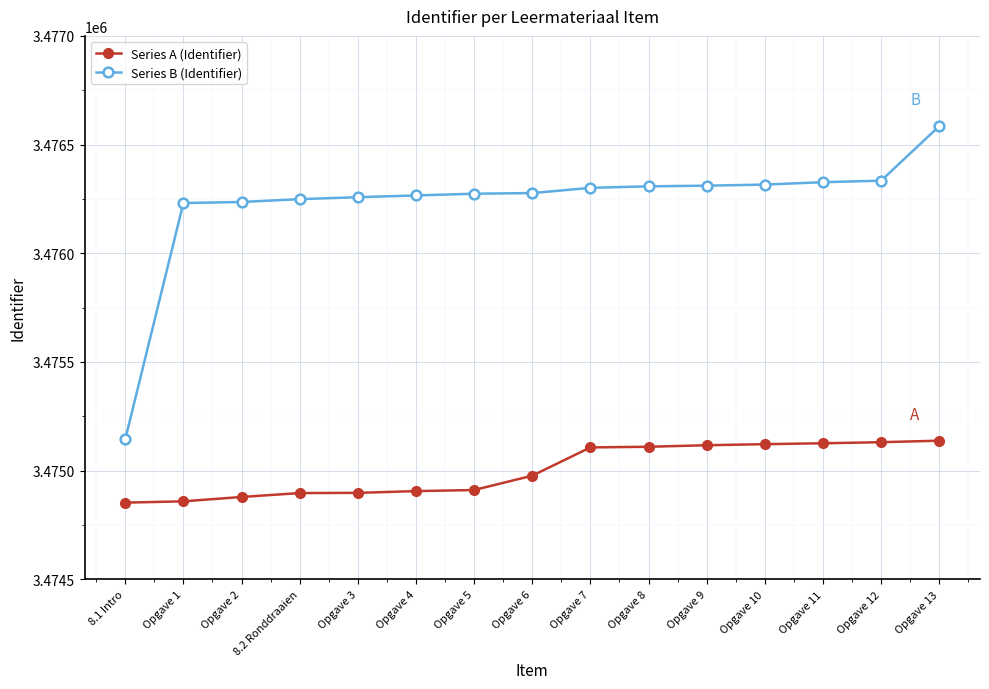

What is the sum of the Series B (Identifier) values at 8.1 Intro and Opgave 1?

6951375